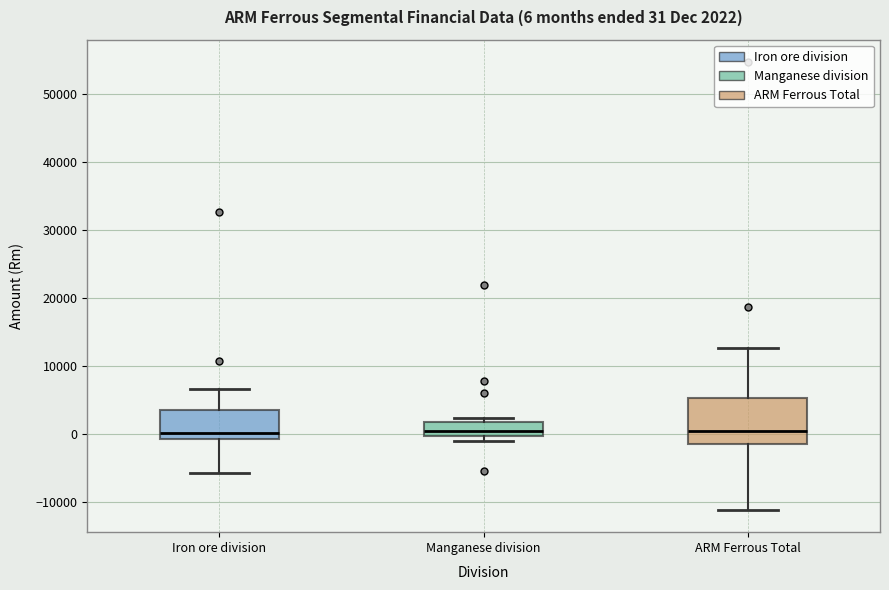

Which box is the tallest, from its lower edge to its upper edge?

ARM Ferrous Total